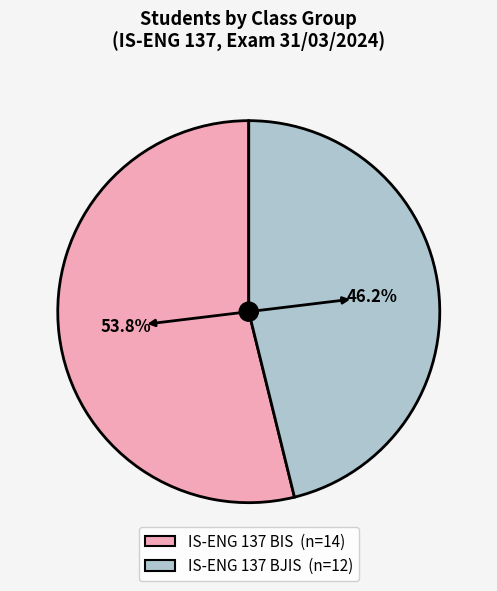

Rank the categories by value from lowest to highest.

IS-ENG 137 BJIS, IS-ENG 137 BIS